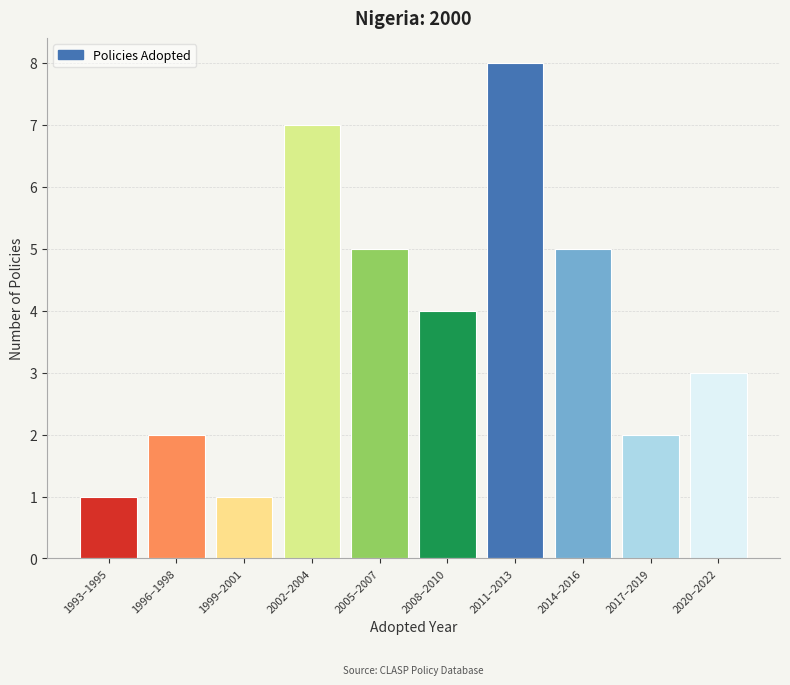

Reading right to left, what are all the values shown in this chart?

2020–2022=3	2017–2019=2	2014–2016=5	2011–2013=8	2008–2010=4	2005–2007=5	2002–2004=7	1999–2001=1	1996–1998=2	1993–1995=1